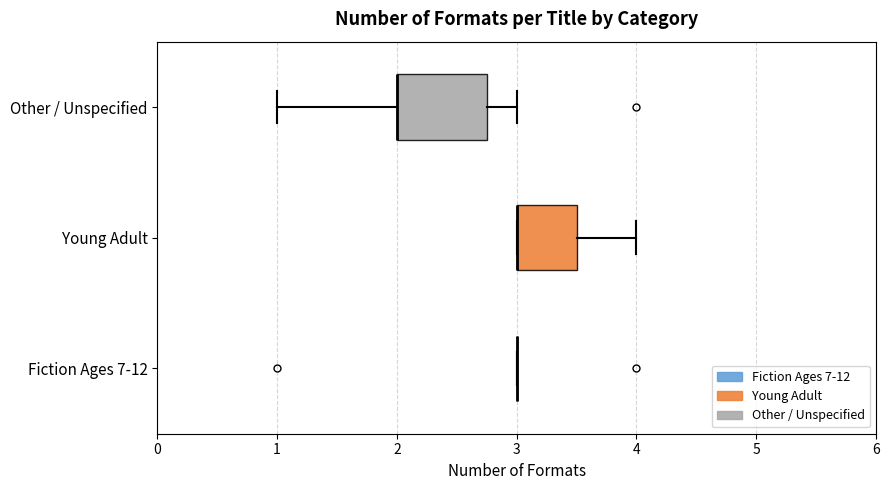

Reading bottom to top, read every box against the x-axis: the position of its median line, the range the box covers, and the ends of its whiskers. The values are not printed on the chart, so give them approximately, as read against the axis.

Fiction Ages 7-12: box collapsed to a line at 3.0, whiskers 3.0 to 3.0
Young Adult: median 3.0 (drawn on the box's left edge), box 3.0 to 3.5, whiskers 3.0 to 4.0
Other / Unspecified: median 2.0 (drawn on the box's left edge), box 2.0 to 2.8, whiskers 1.0 to 3.0